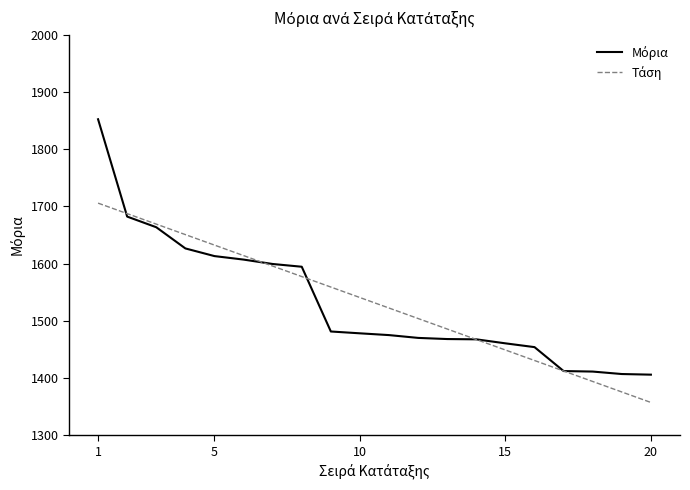

What is the maximum value shown in the chart?

1852.2